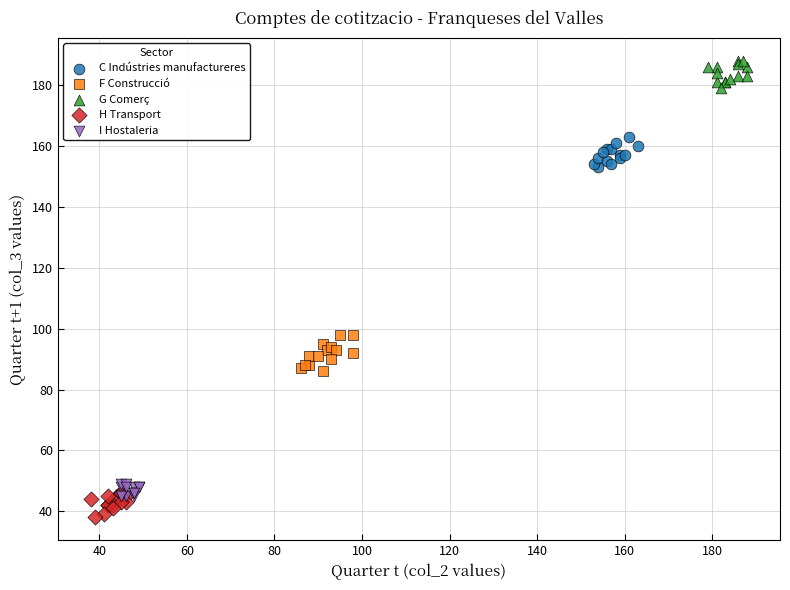

Which series reaches the minimum Y coordinate?

H Transport